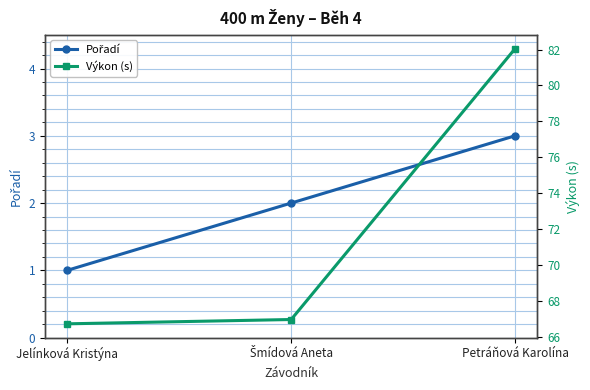

What is the difference between the maximum and minimum values in the Výkon (s) series?

15.3